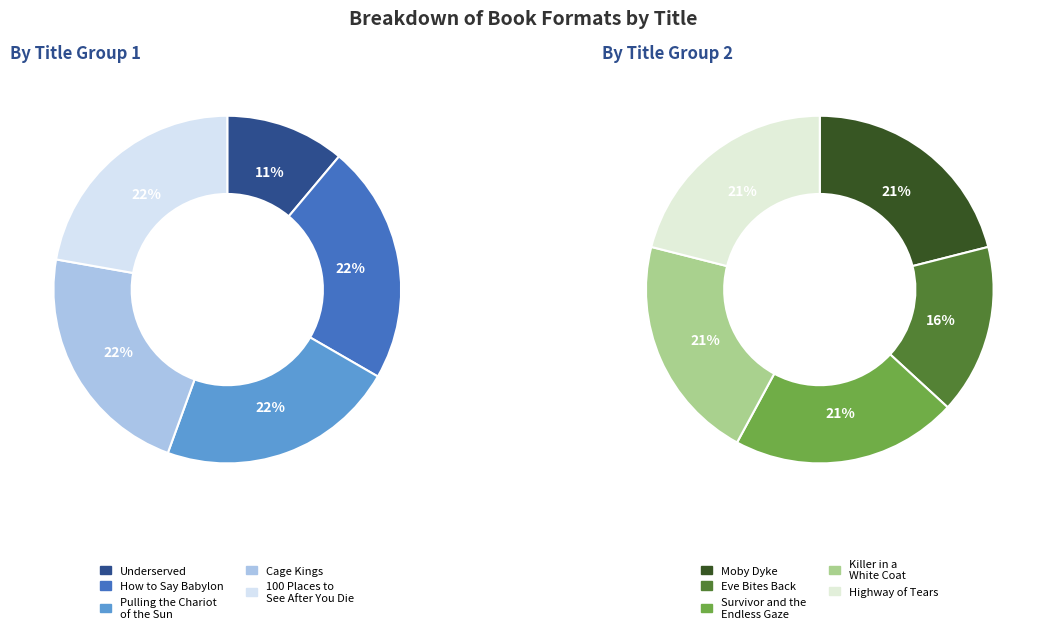

Do Underserved and Eve Bites Back together represent more than half of the pie?

No